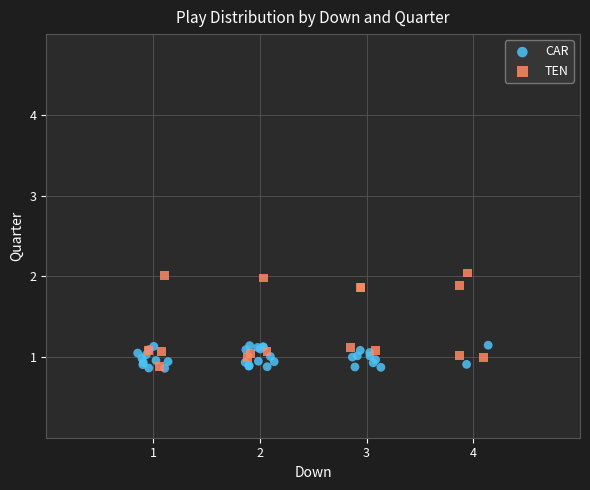

Which series has the widest spread of Y values?

TEN